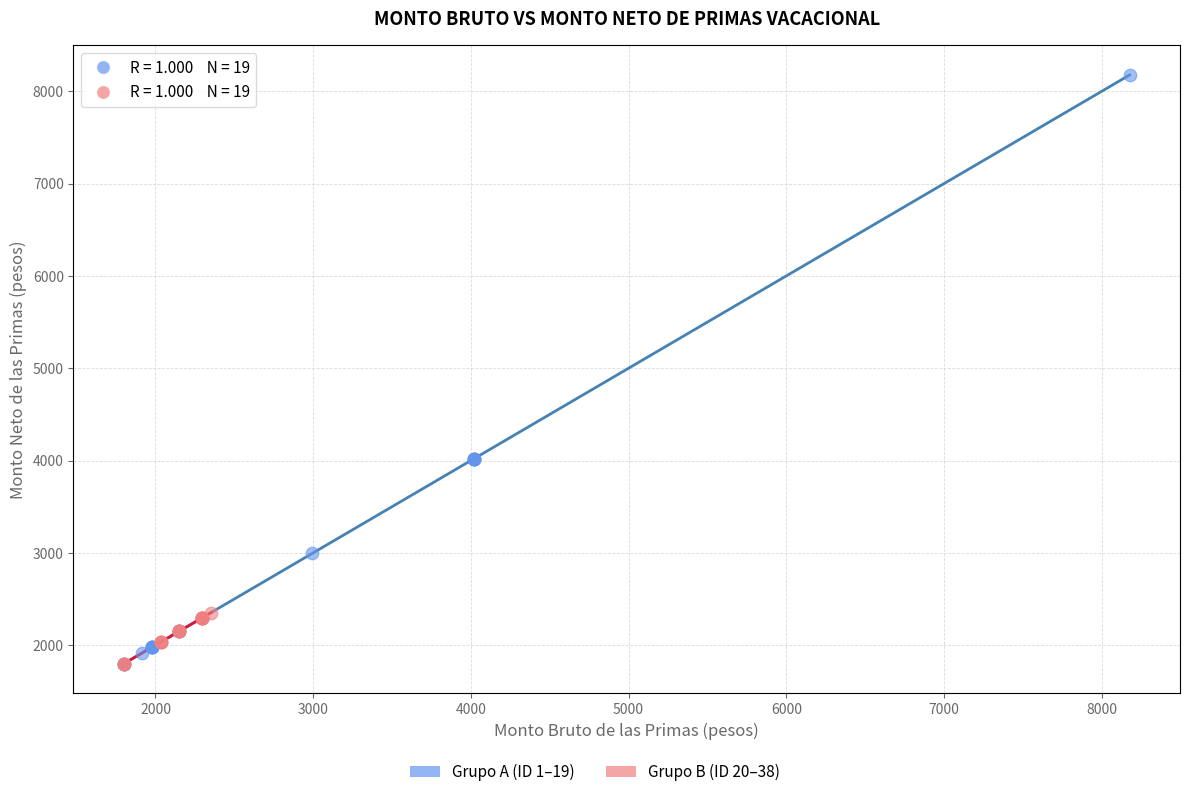

Which series has the widest spread of Y values?

Grupo A (ID 1–19)